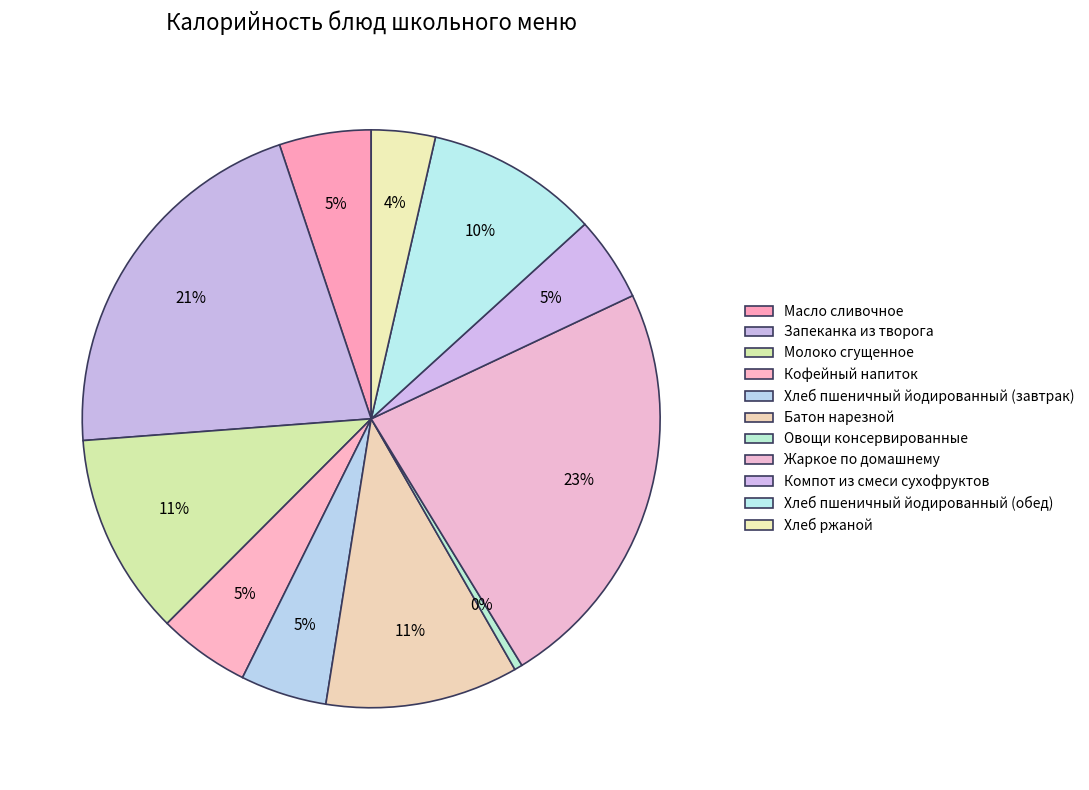

Which slice is the smallest?

Овощи консервированные